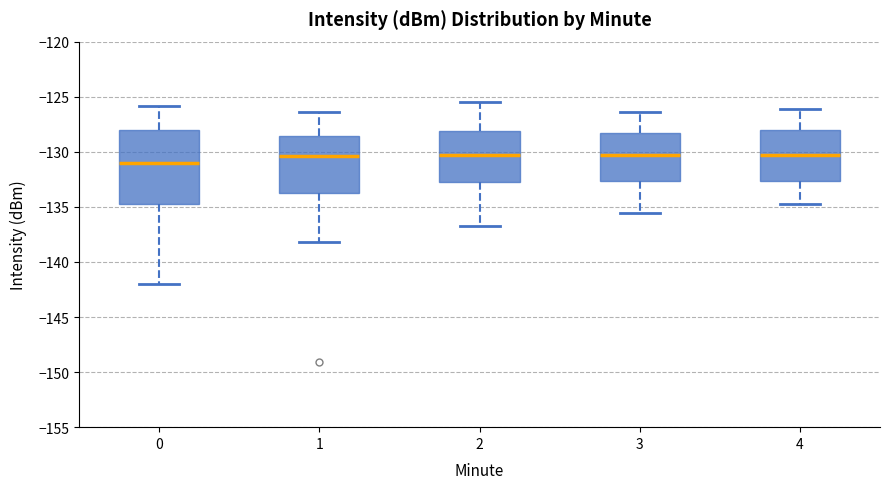

Where is the lower edge of the box at x = 0 on the y-axis? The values are not printed on the chart, so give them approximately, as read against the axis.

-134.5